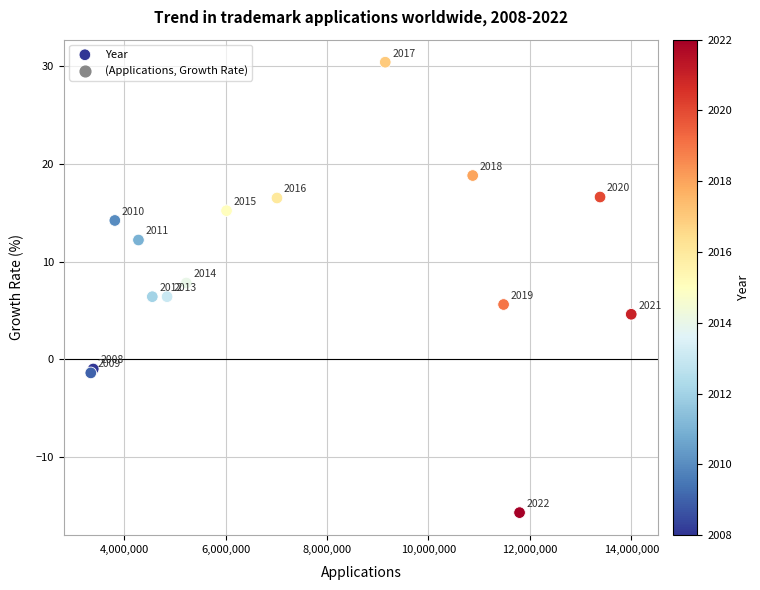

What Y value in the scatter plot is closest to 7?

6.4